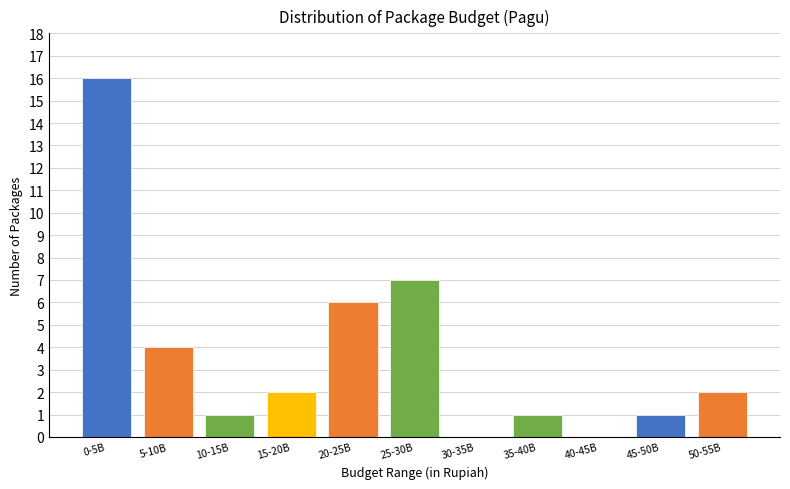

Reading left to right, list all the values displayed in this chart.

0-5B=16	5-10B=4	10-15B=1	15-20B=2	20-25B=6	25-30B=7	30-35B=0	35-40B=1	40-45B=0	45-50B=1	50-55B=2